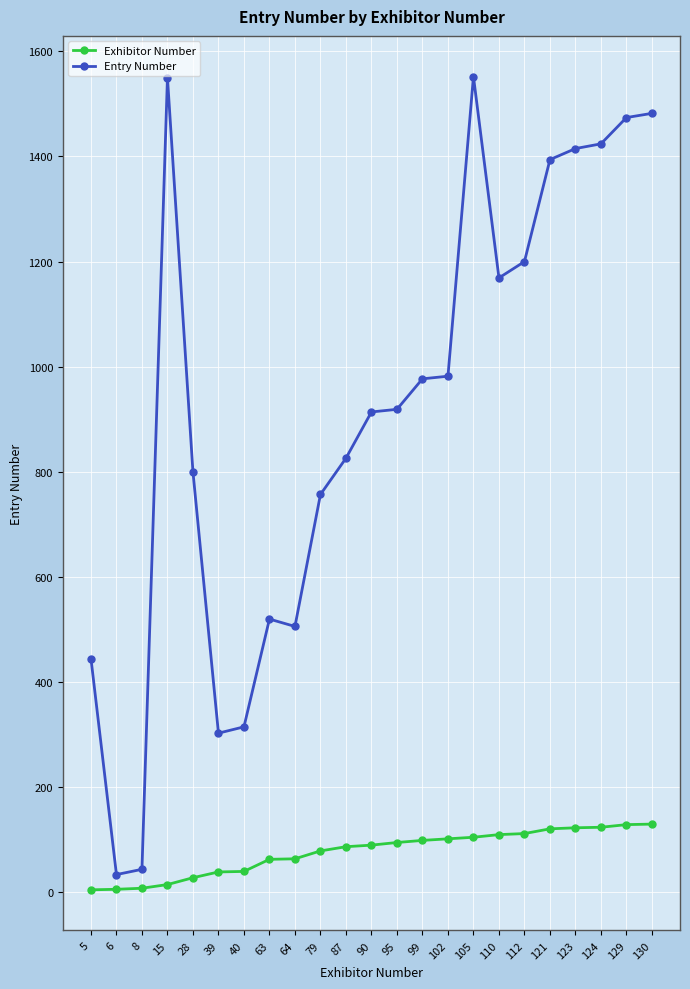

True or false: Entry Number and Exhibitor Number cross at least once.

False